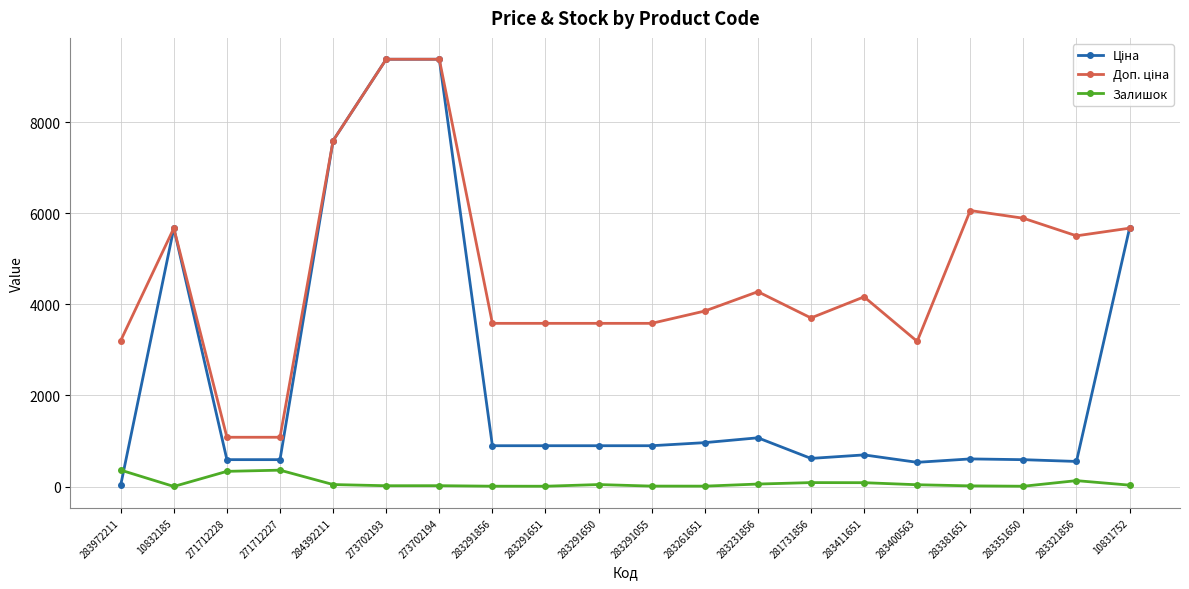

True or false: Залишок has a value of 39.0 at 283400563.

True